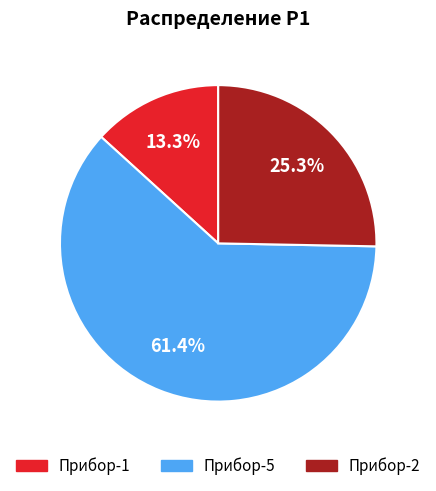

Do Прибор-1 and Прибор-2 together represent more than half of the pie?

No